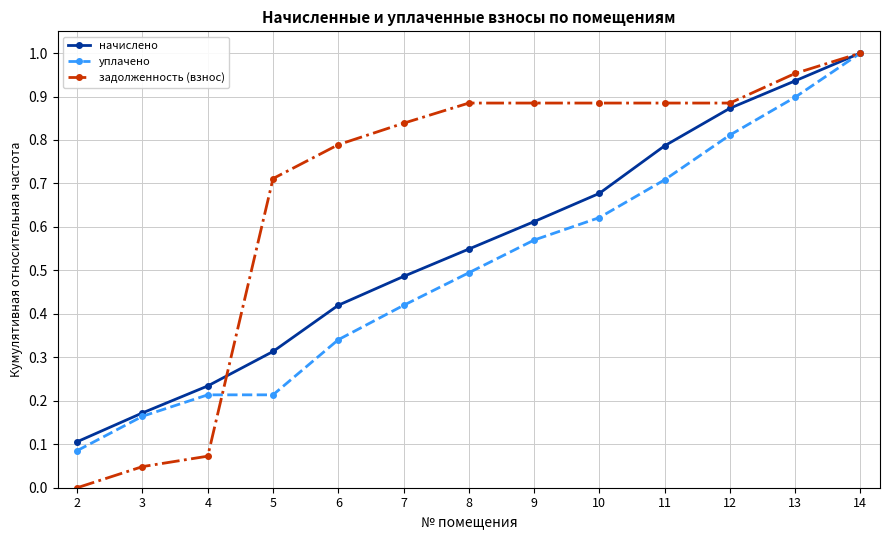

Which category has the highest value in the задолженность (взнос) series?

14